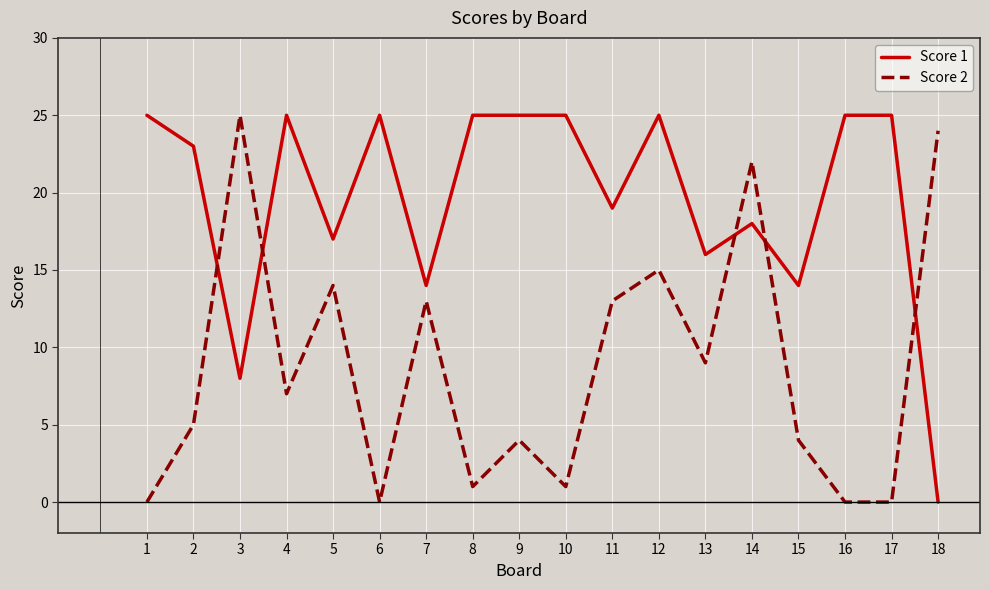

Rank the series at 16 from lowest to highest value.

Score 2, Score 1